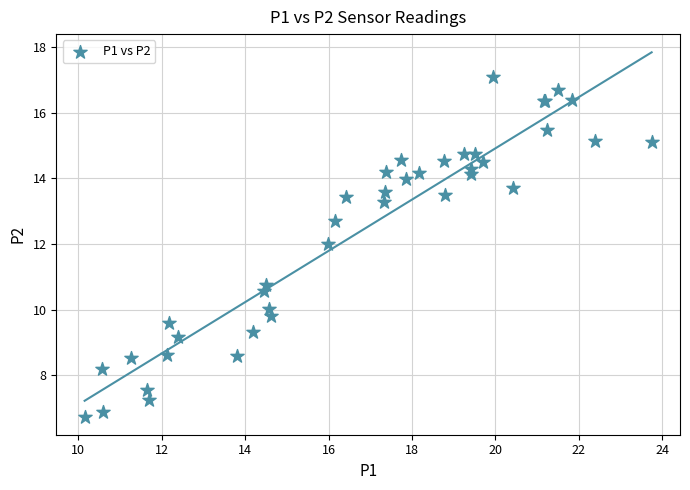

What Y value in the scatter plot is closest to 11?

10.8